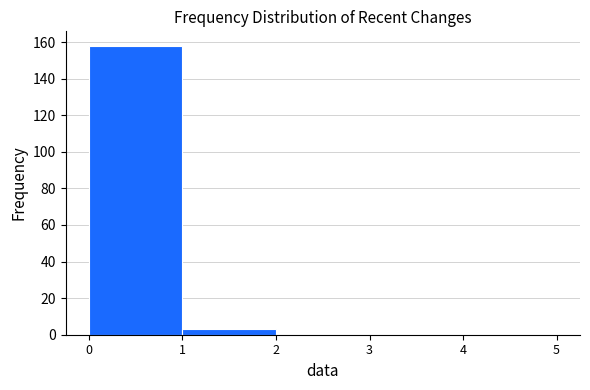

Which range on the x-axis has the tallest bar?

0 to 1